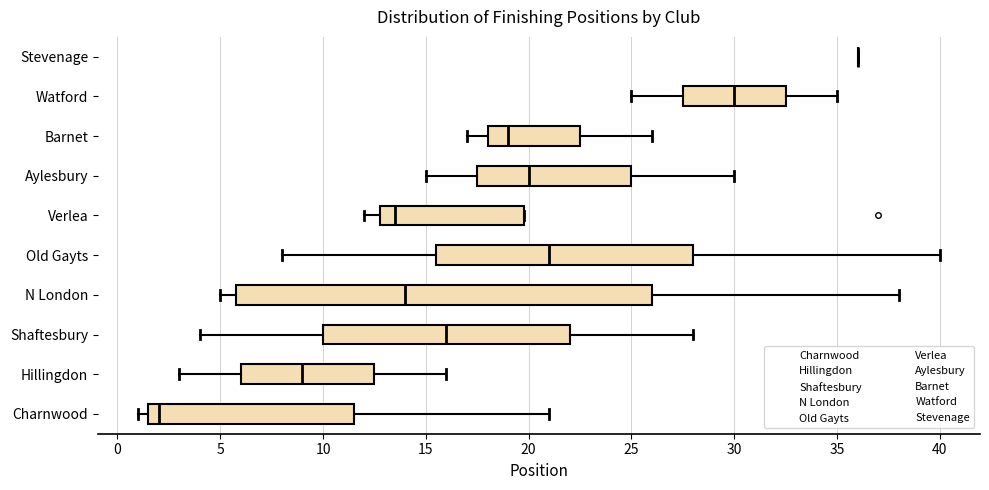

Reading bottom to top, transcribe this box plot: for each box, give where its median line is, the range the box spans, and where its two whiskers end, as read against the x-axis. The values are not printed on the chart, so give them approximately, as read against the axis.

Charnwood: median 2.0, box 1.5 to 11.5, whiskers 1.0 to 21.0
Hillingdon: median 9.0, box 6.0 to 12.5, whiskers 3.0 to 16.0
Shaftesbury: median 16.0, box 10.0 to 22.0, whiskers 4.0 to 28.0
N London: median 14.0, box 6.0 to 26.0, whiskers 5.0 to 38.0
Old Gayts: median 21.0, box 15.5 to 28.0, whiskers 8.0 to 40.0
Verlea: median 13.5, box 13.0 to 20.0, whiskers 12.0 to 20.0
Aylesbury: median 20.0, box 17.5 to 25.0, whiskers 15.0 to 30.0
Barnet: median 19.0, box 18.0 to 22.5, whiskers 17.0 to 26.0
Watford: median 30.0, box 27.5 to 32.5, whiskers 25.0 to 35.0
Stevenage: box collapsed to a line at 36.0, whiskers 36.0 to 36.0